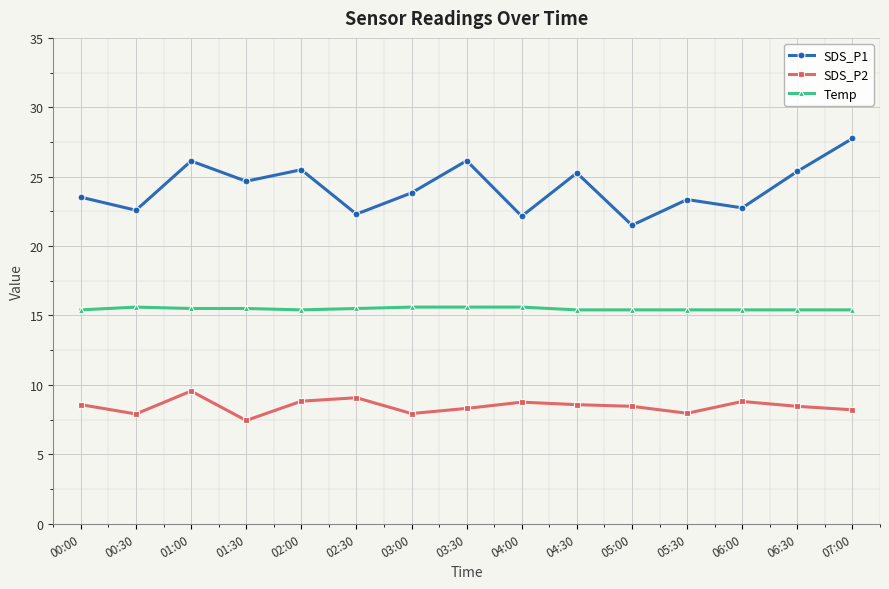

Which series has the widest spread of values?

SDS_P1